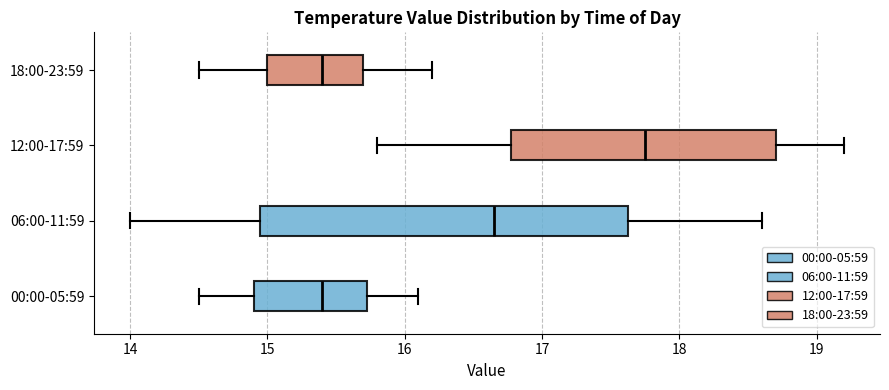

Reading bottom to top, transcribe this box plot: for each box, give where its median line is, the range the box spans, and where its two whiskers end, as read against the x-axis. The values are not printed on the chart, so give them approximately, as read against the axis.

00:00-05:59: median 15.4, box 14.9 to 15.7, whiskers 14.5 to 16.1
06:00-11:59: median 16.7, box 15.0 to 17.6, whiskers 14.0 to 18.6
12:00-17:59: median 17.8, box 16.8 to 18.7, whiskers 15.8 to 19.2
18:00-23:59: median 15.4, box 15.0 to 15.7, whiskers 14.5 to 16.2